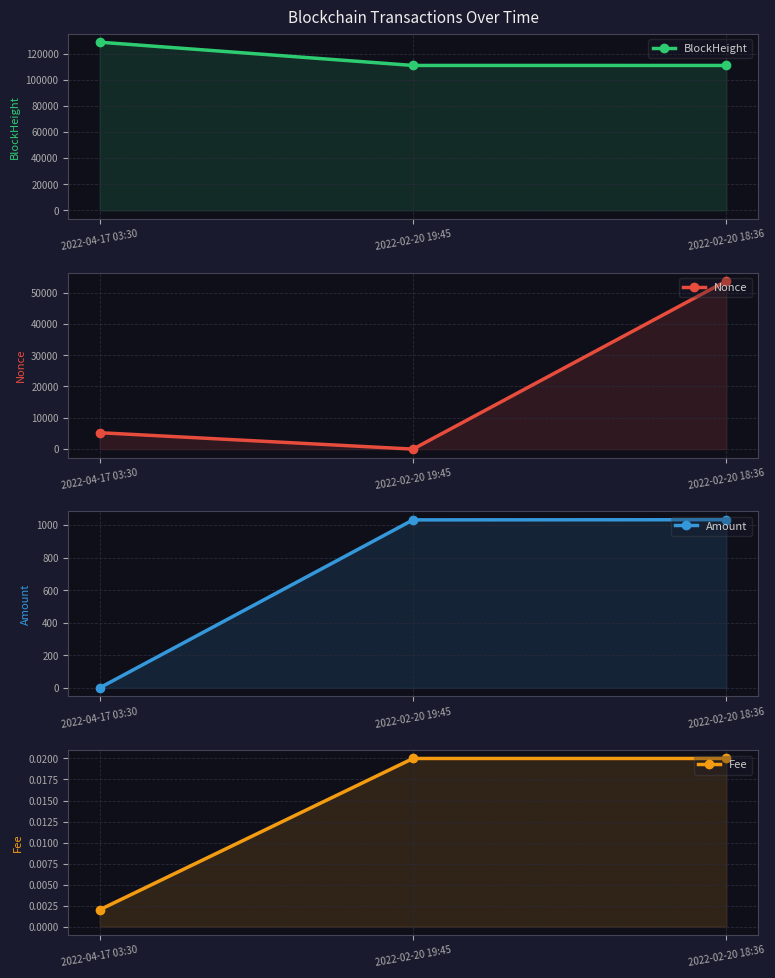

What is the highest value of the Amount series?

1032.8